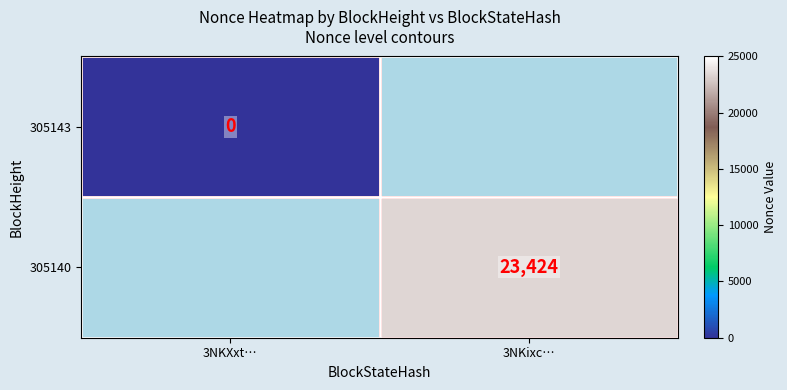

The 305140 series shows 35921.9 at 3NKixc…. True or false?

False